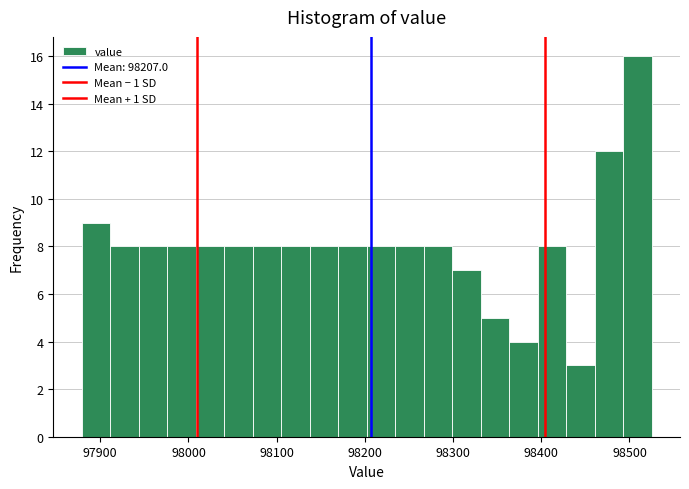

Read against the x-axis, roughly where is the centre of the tallest bar?

98510